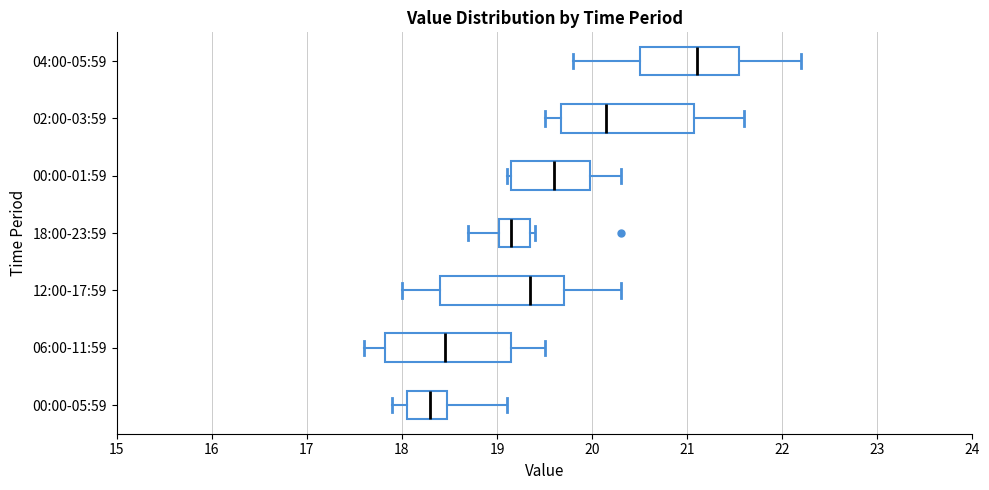

Which box has the furthest to the right median line?

04:00-05:59